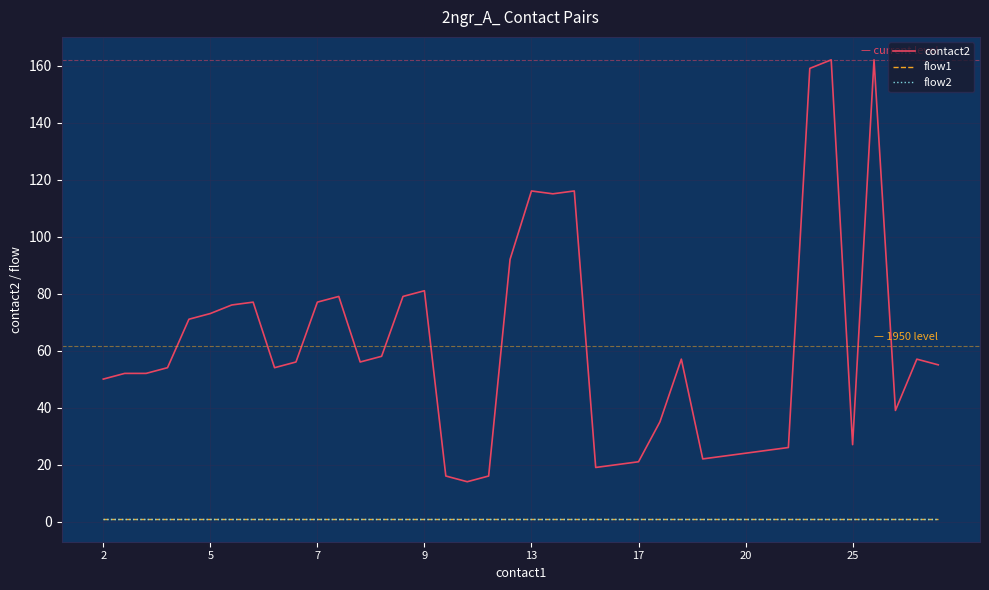

At which category is the sum across all series the highest?

34